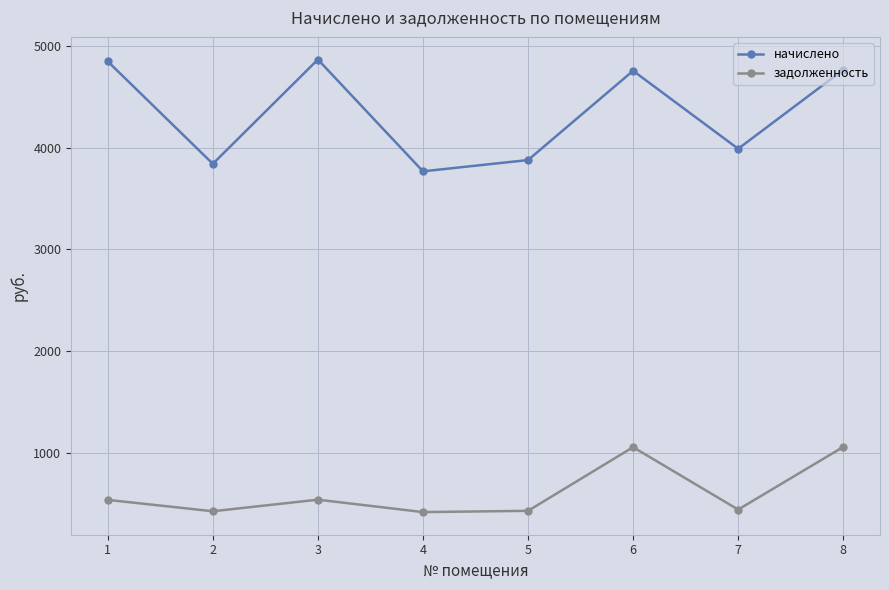

How many series are shown in this chart?

2